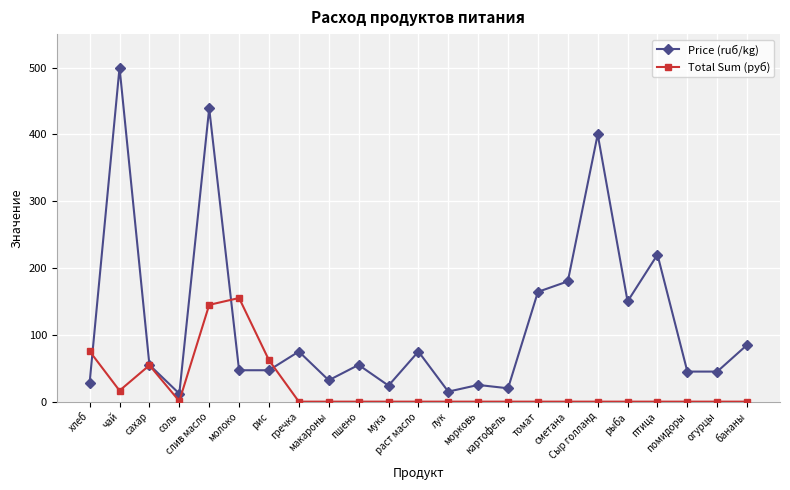

How many interior local peaks does the Price (ruб/kg) series have?

8